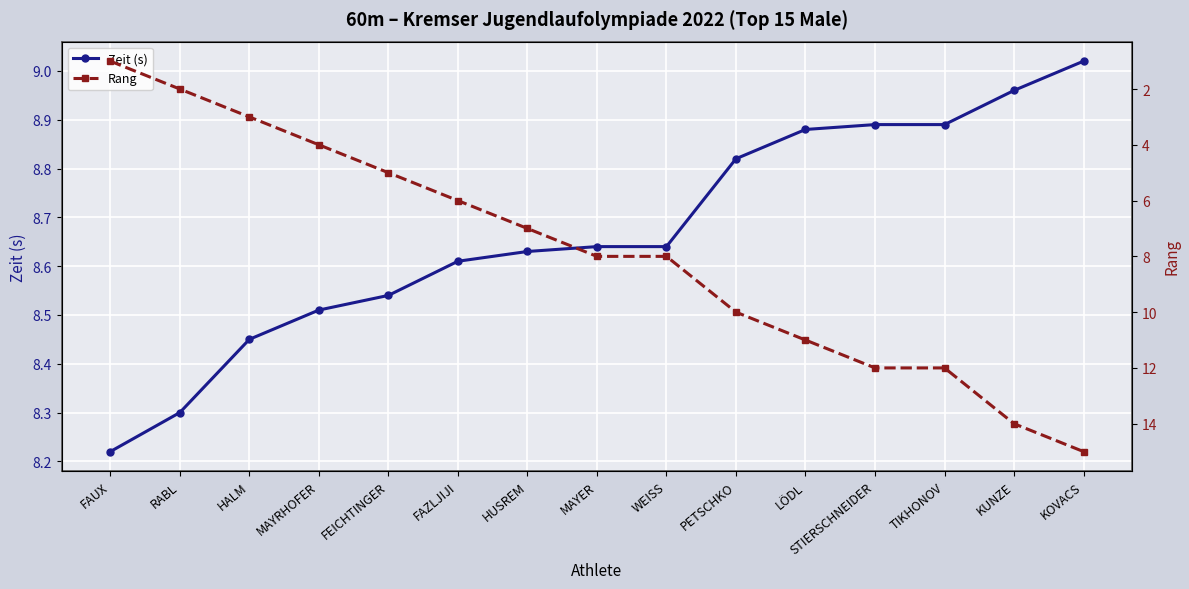

Between KOVACS and PETSCHKO, which is larger?

KOVACS